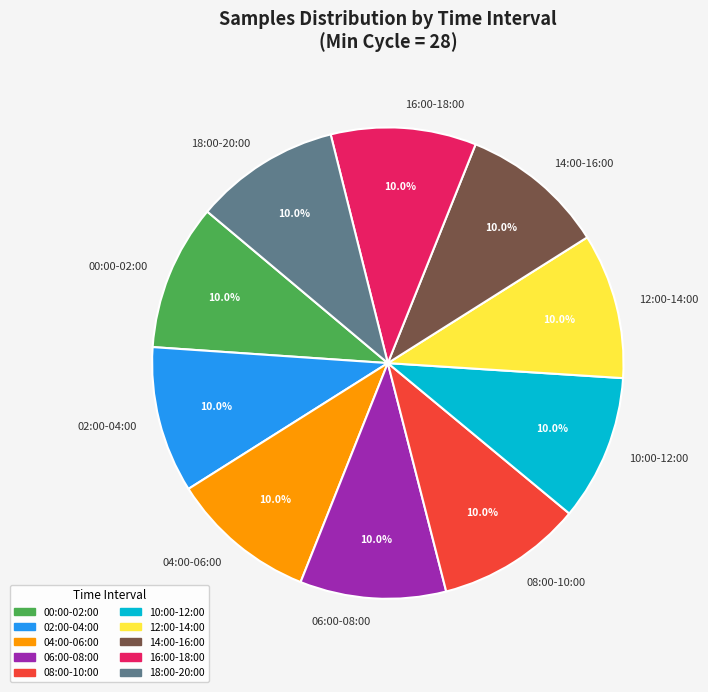

Is the sum of 12:00-14:00 and 04:00-06:00 greater than half?

No